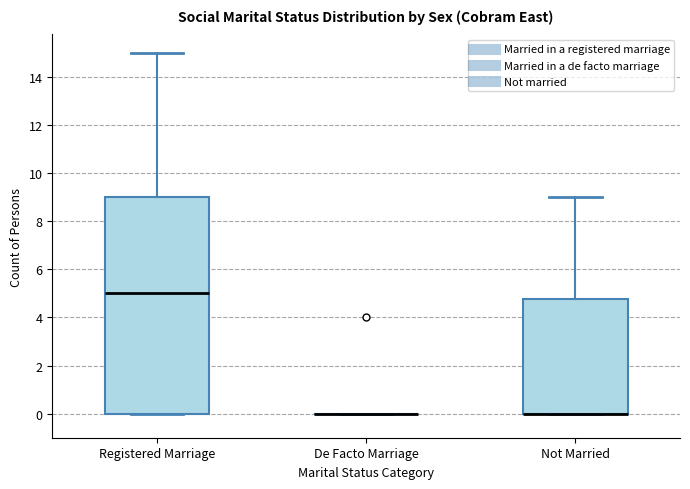

Reading left to right, read every box against the y-axis: the position of its median line, the range the box covers, and the ends of its whiskers. The values are not printed on the chart, so give them approximately, as read against the axis.

Registered Marriage: median 5.0, box 0.0 to 9.0, whiskers 0.0 to 15.0
De Facto Marriage: box collapsed to a line at 0.0, whiskers 0.0 to 0.0
Not Married: median 0.0 (drawn on the box's lower edge), box 0.0 to 4.8, whiskers 0.0 to 9.0